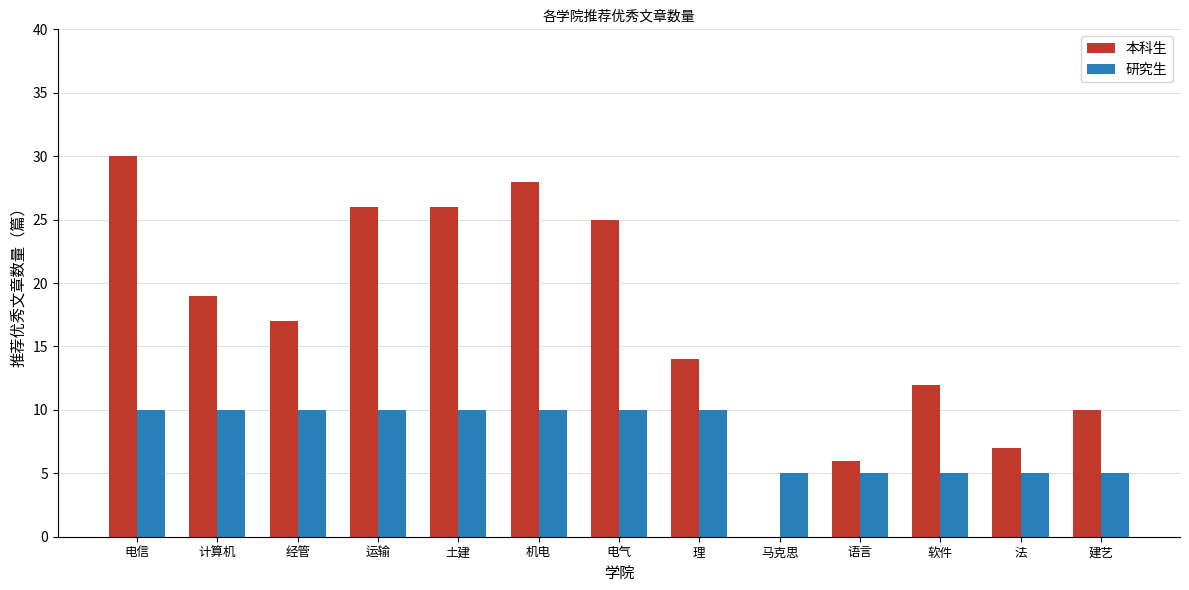

How many positive values does the 本科生 series have?

12